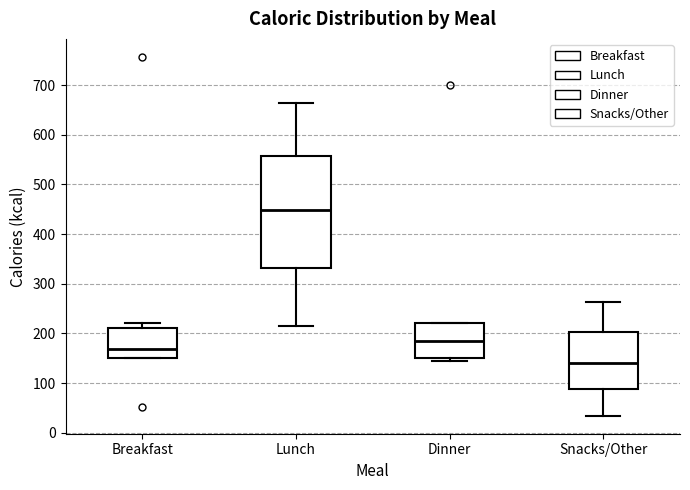

Reading left to right, read every box against the y-axis: the position of its median line, the range the box covers, and the ends of its whiskers. The values are not printed on the chart, so give them approximately, as read against the axis.

Breakfast: median 170, box 150 to 210, whiskers 150 to 220
Lunch: median 450, box 330 to 560, whiskers 220 to 660
Dinner: median 190, box 150 to 220, whiskers 150 (just below the box's lower edge) to 220
Snacks/Other: median 140, box 90 to 200, whiskers 30 to 260